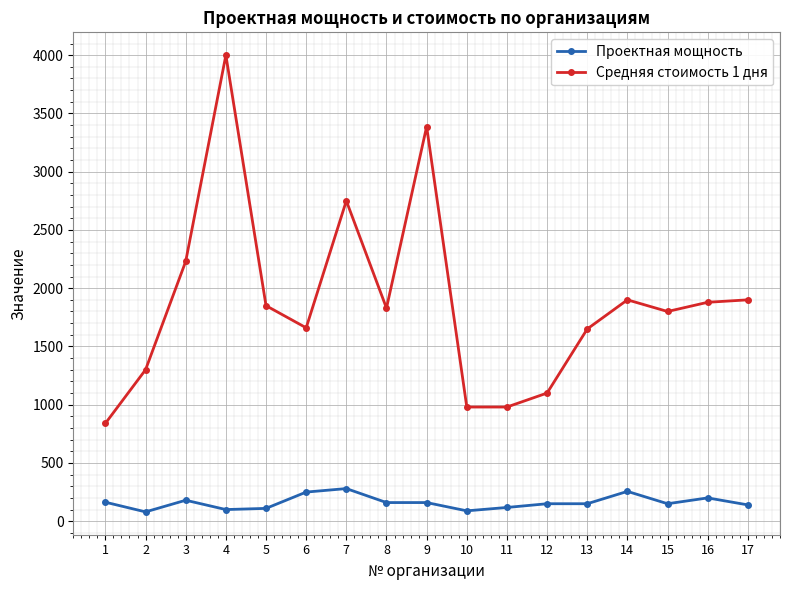

Count the number of data series in this chart.

2